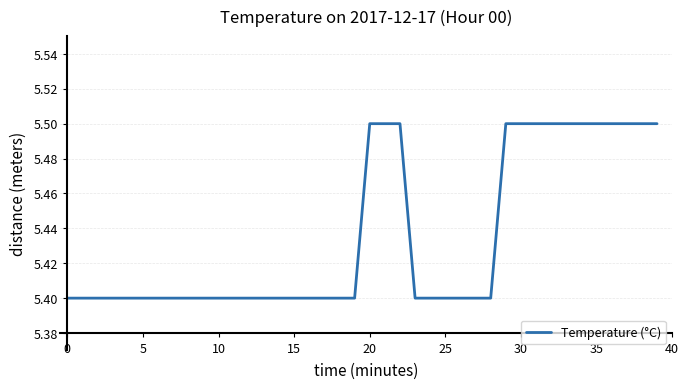

Reading left to right, transcribe all the data shown in this chart.

5.4	5.4	5.4	5.4	5.4	5.4	5.4	5.4	5.4	5.4	5.4	5.4	5.4	5.4	5.4	5.4	5.4	5.4	5.4	5.4	5.5	5.5	5.5	5.4	5.4	5.4	5.4	5.4	5.4	5.5	5.5	5.5	5.5	5.5	5.5	5.5	5.5	5.5	5.5	5.5